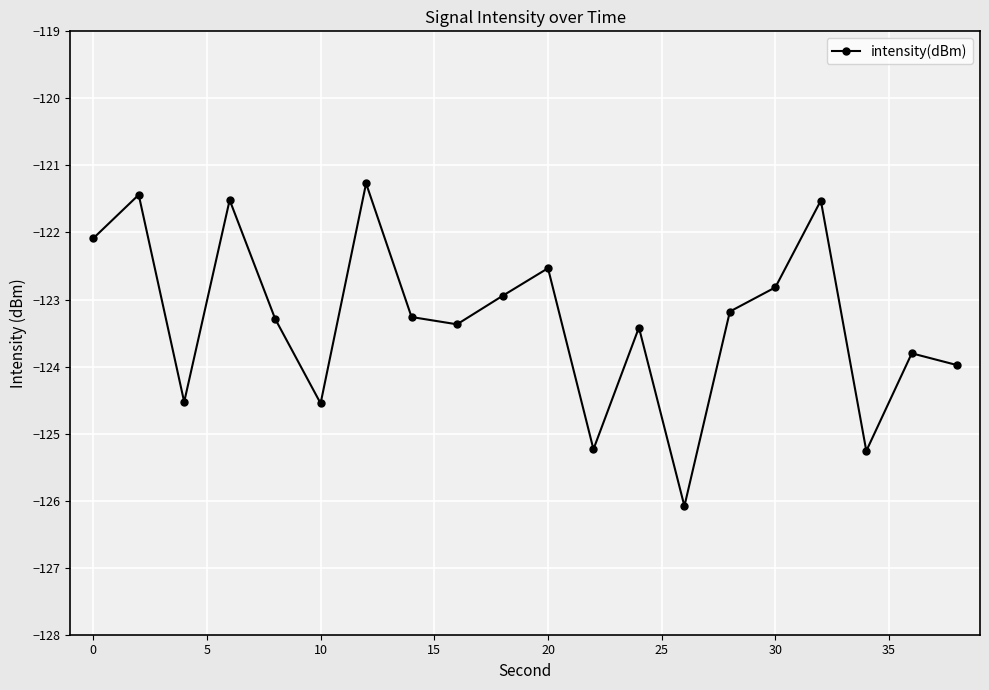

Does the chart have visible grid lines?

Yes